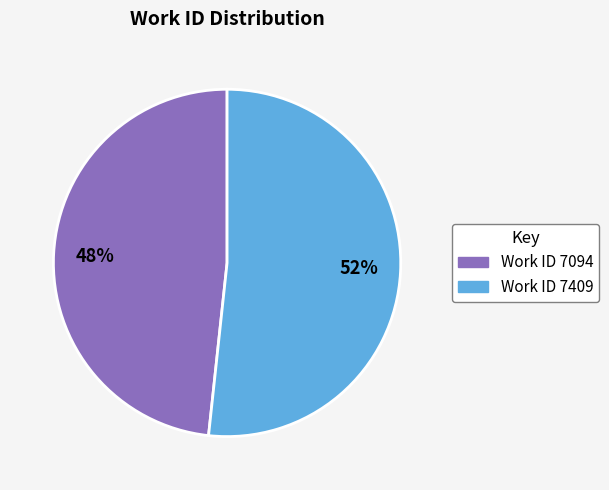

What is the smallest slice in the pie chart?

48%